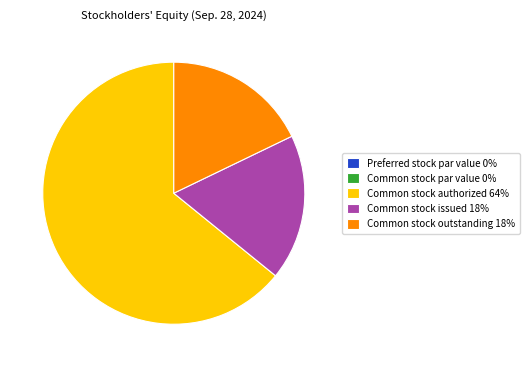

Which slice is the largest?

Common stock authorized 64%